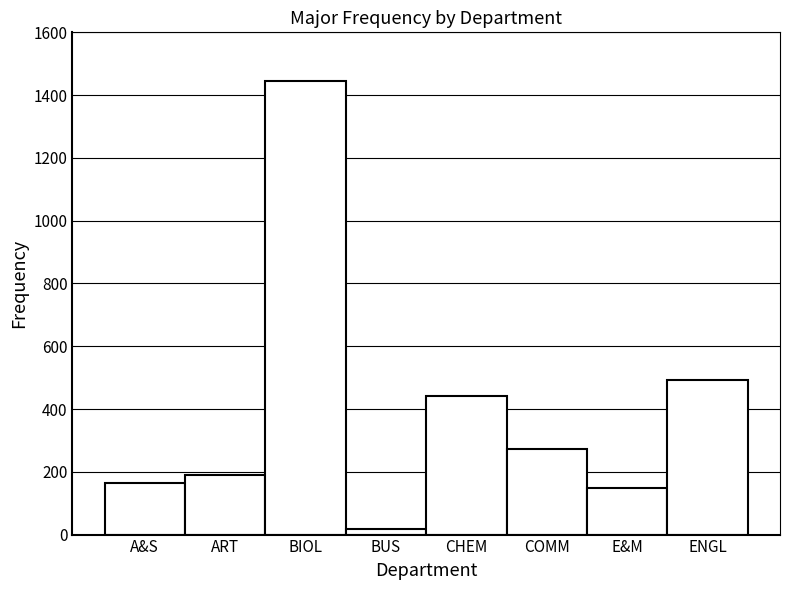

Reading left to right, what are all the values shown in this chart?

A&S=165	ART=191	BIOL=1446	BUS=18	CHEM=442	COMM=273	E&M=149	ENGL=491